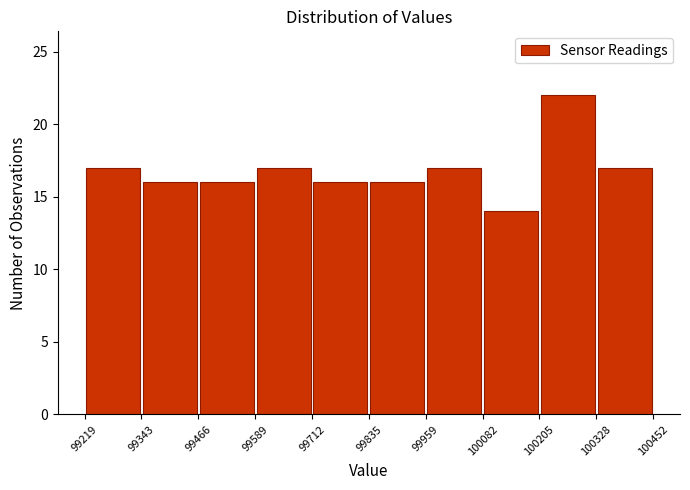

How tall is the bar that spans 99959 to 100082 on the x-axis? The values are not printed on the chart, so give them approximately, as read against the axis.

17